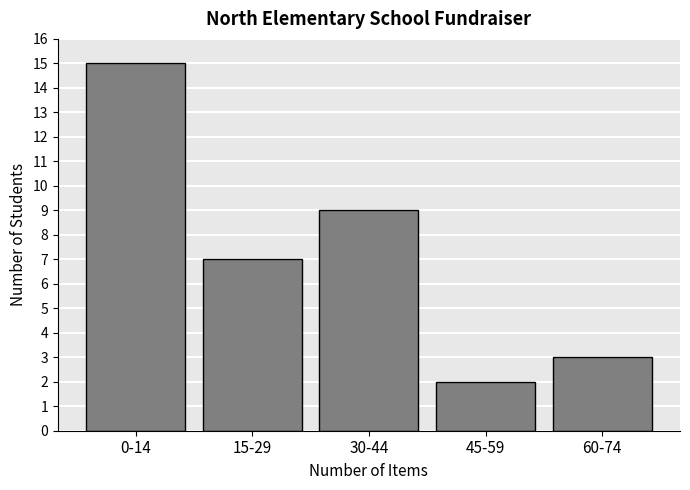

Reading left to right, list all the values displayed in this chart.

15	7	9	2	3